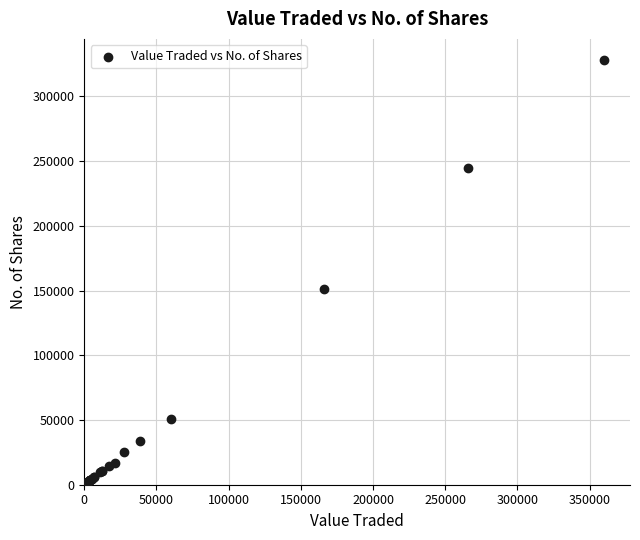

What Y value in the scatter plot is closest to 164006?

151031